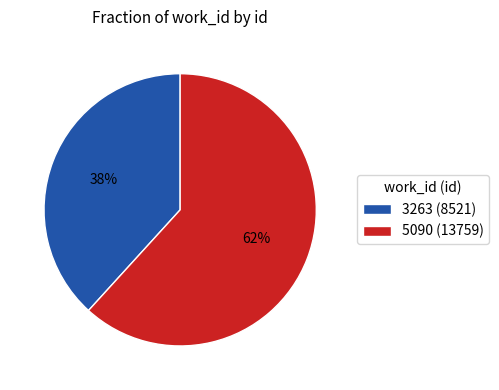

Which slice is the smallest?

3263